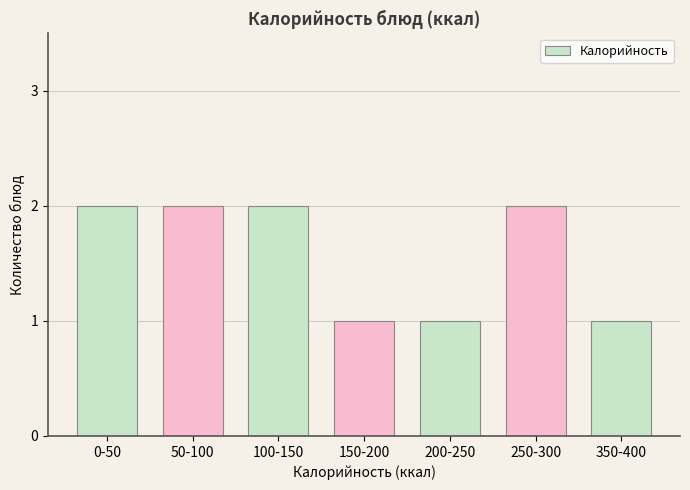

Reading right to left, list all the values displayed in this chart.

1	2	1	1	2	2	2